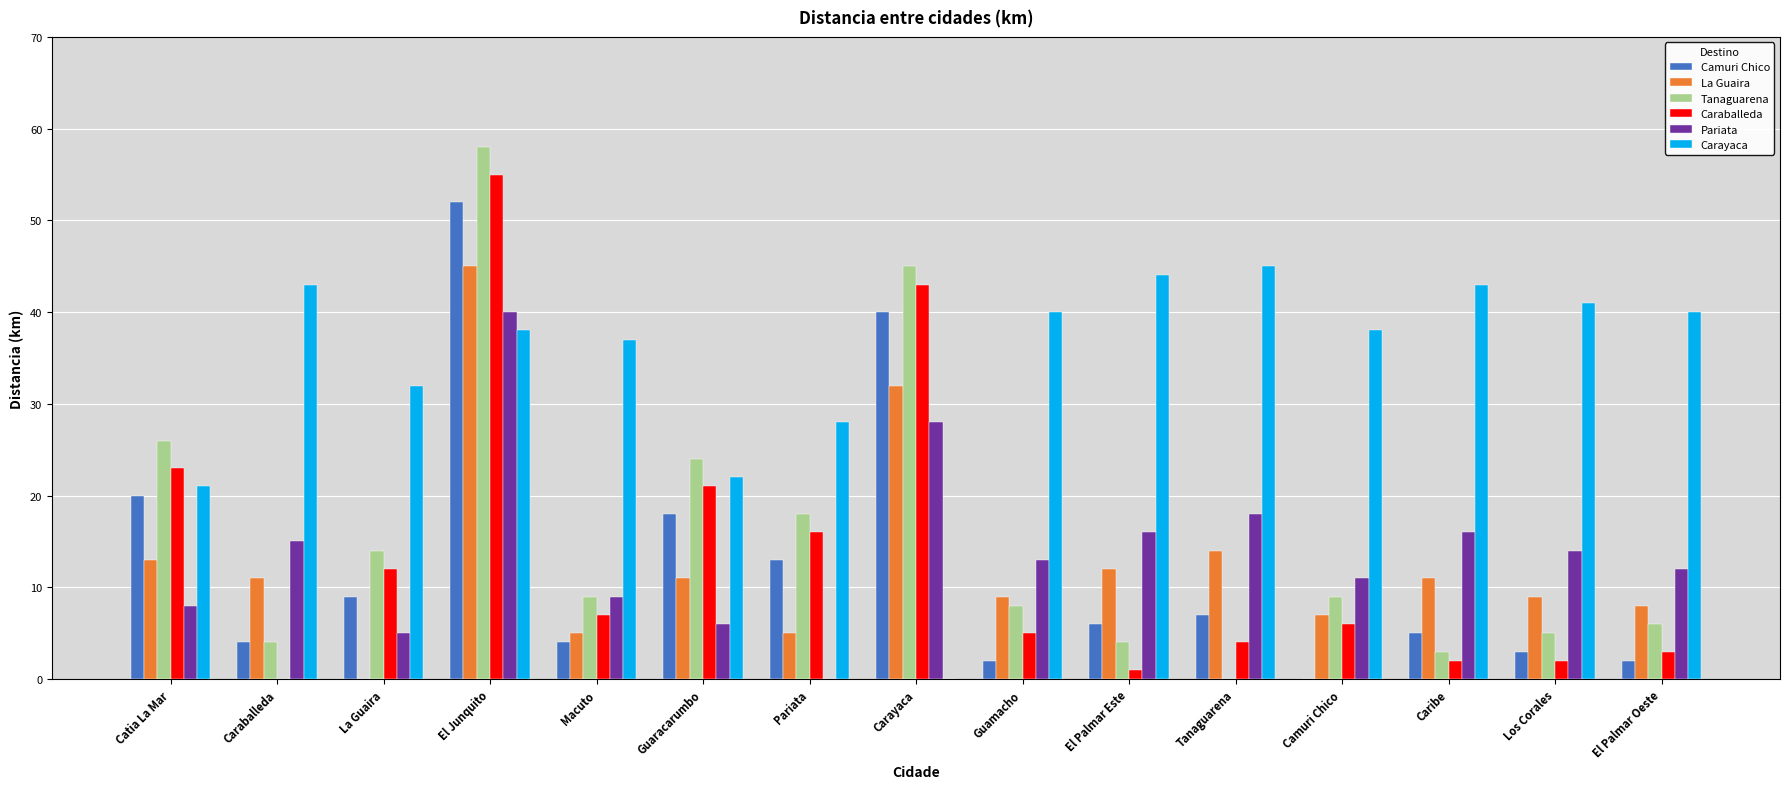

At which label is Carayaca closest to 22?

Guaracarumbo